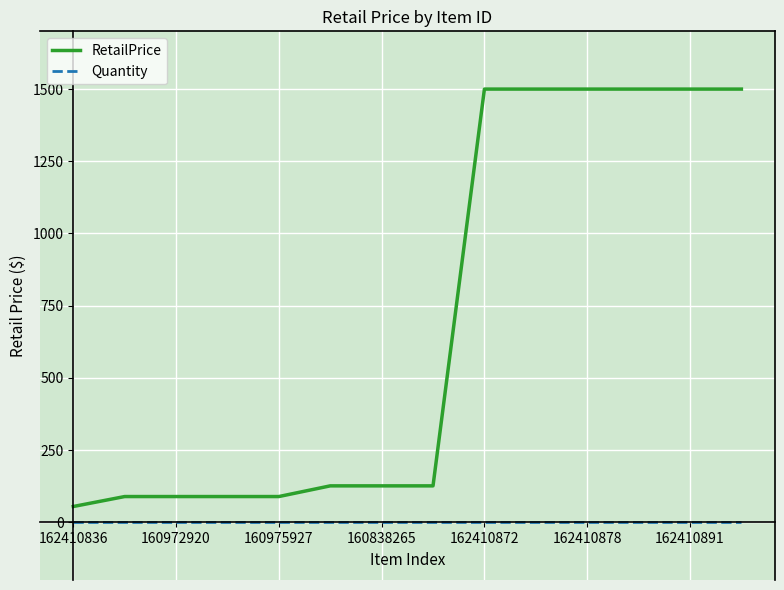

Which series has the largest total across all categories?

RetailPrice